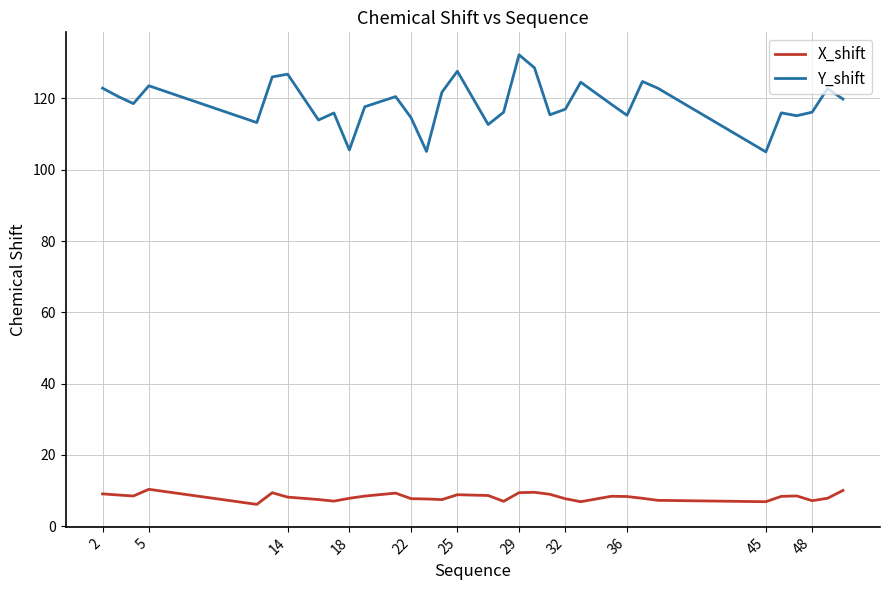

How many categories are shown in the chart?

33